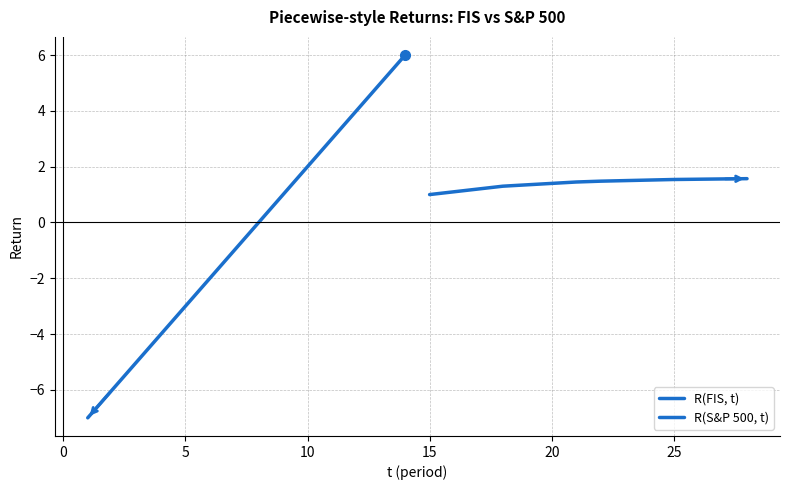

True or false: R(S&P 500, t) has a value of 2.0 at 8.

False